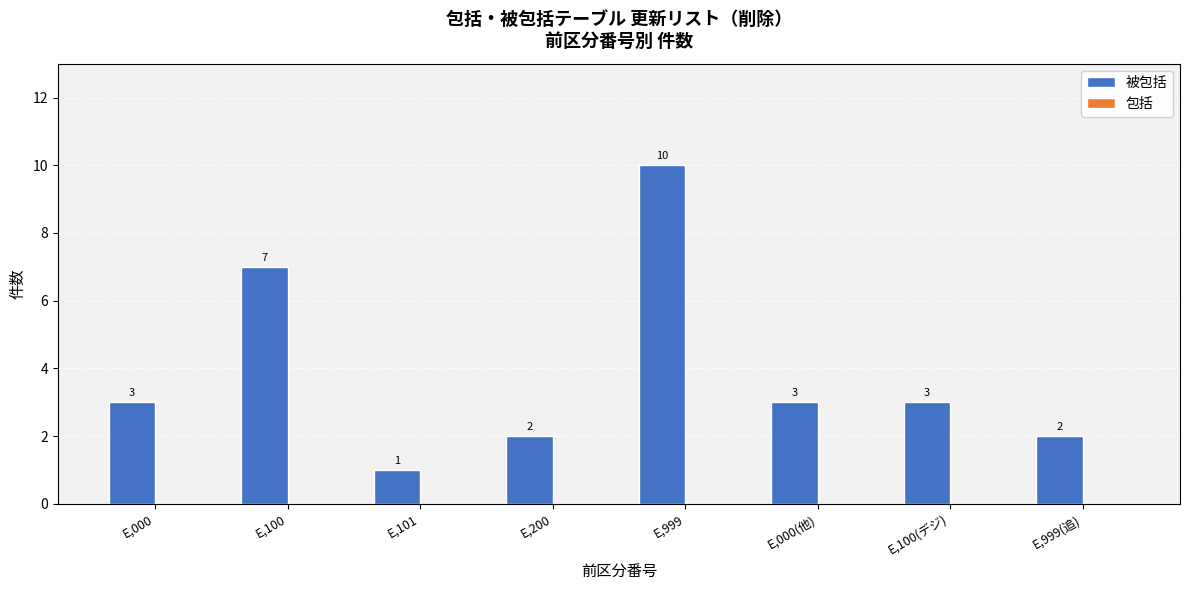

Does the chart contain stacked bars?

No